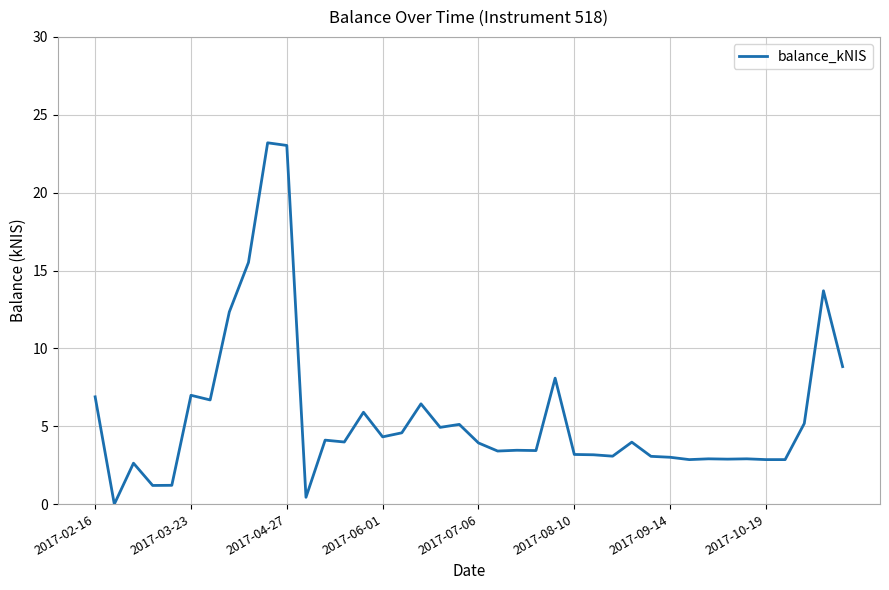

What is the greatest value displayed?

23.2